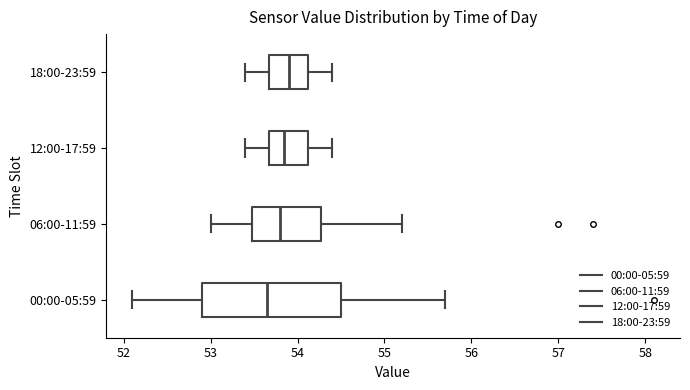

Reading bottom to top, read every box against the x-axis: the position of its median line, the range the box covers, and the ends of its whiskers. The values are not printed on the chart, so give them approximately, as read against the axis.

00:00-05:59: median 53.7, box 52.9 to 54.5, whiskers 52.1 to 55.7
06:00-11:59: median 53.8, box 53.5 to 54.3, whiskers 53.0 to 55.2
12:00-17:59: median 53.9, box 53.7 to 54.1, whiskers 53.4 to 54.4
18:00-23:59: median 53.9, box 53.7 to 54.1, whiskers 53.4 to 54.4